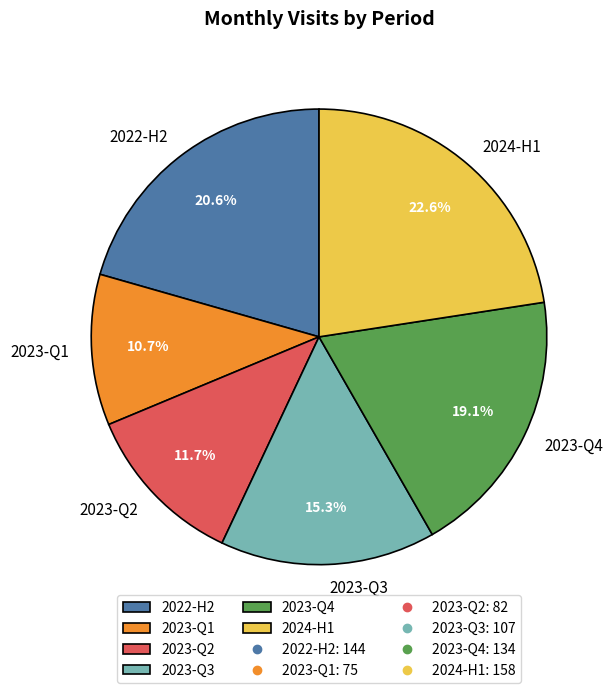

Is there any slice that represents more than half of the pie?

No